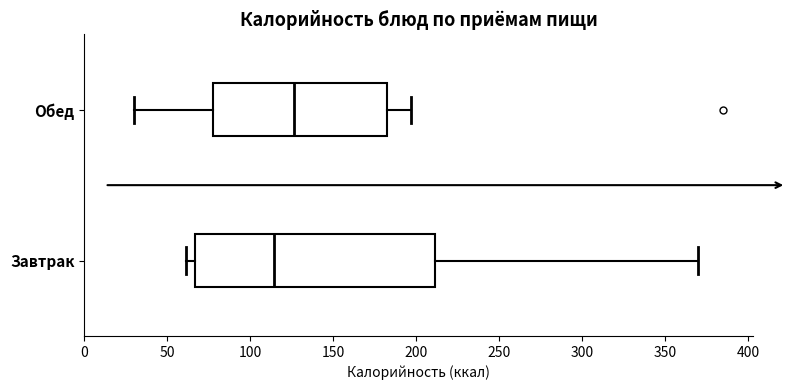

Which box's median line is the furthest to the left?

Завтрак